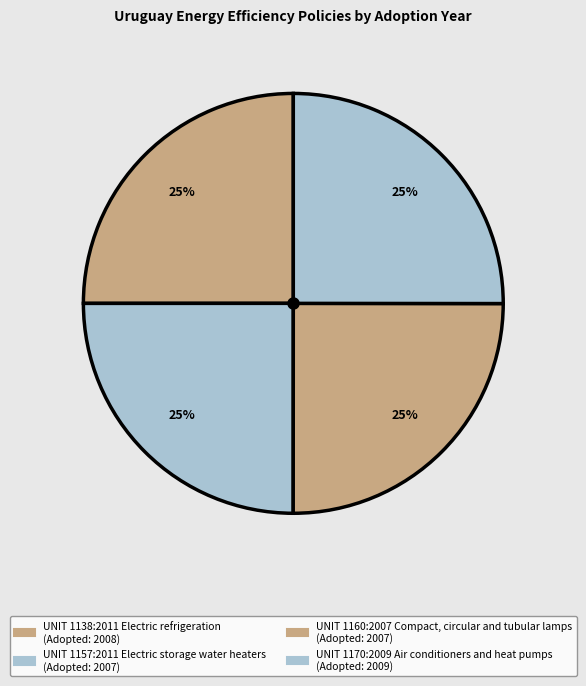

How many segments does this pie chart have?

4